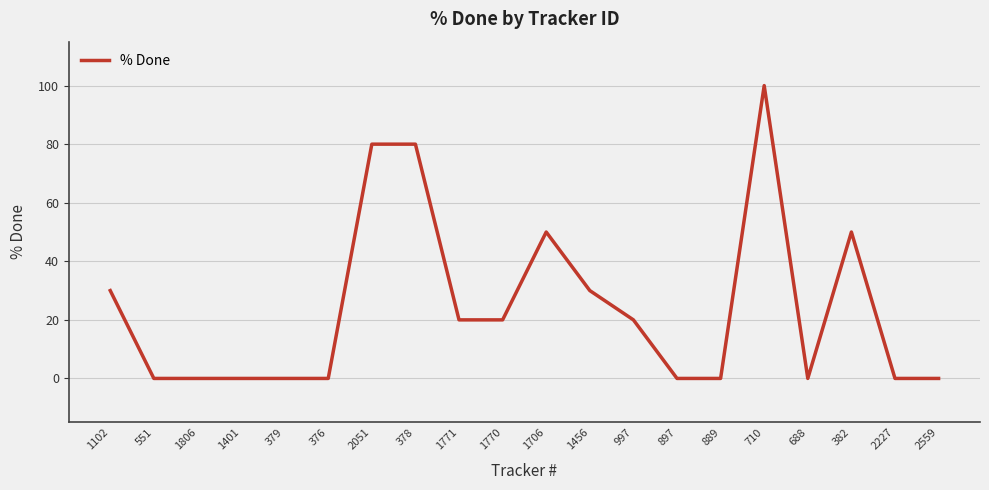

The value at 382 is 82. True or false?

False